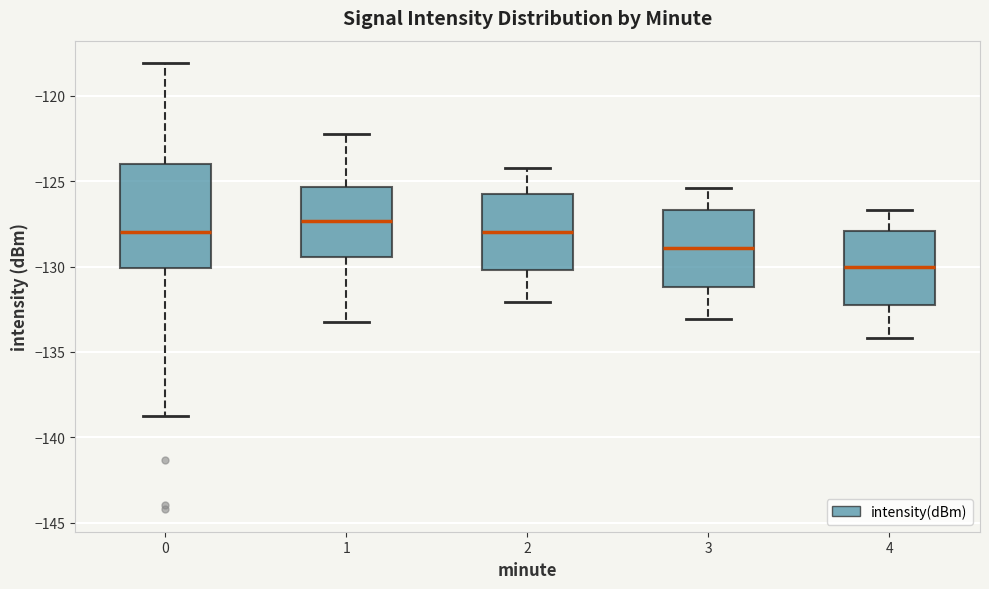

Reading left to right, transcribe this box plot: for each box, give where its median line is, the range the box spans, and where its two whiskers end, as read against the y-axis. The values are not printed on the chart, so give them approximately, as read against the axis.

0: median -128.0, box -130.0 to -124.0, whiskers -139.0 to -118.0
1: median -127.5, box -129.5 to -125.5, whiskers -133.5 to -122.0
2: median -128.0, box -130.0 to -125.5, whiskers -132.0 to -124.0
3: median -129.0, box -131.0 to -126.5, whiskers -133.0 to -125.5
4: median -130.0, box -132.0 to -128.0, whiskers -134.0 to -126.5